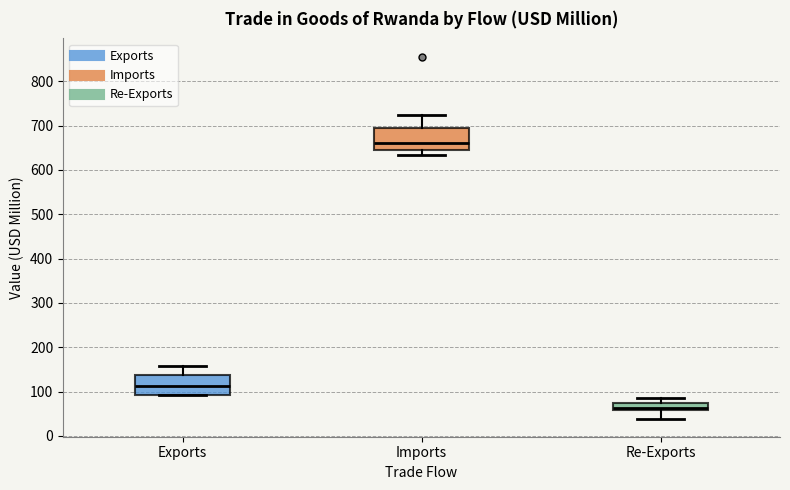

Reading left to right, transcribe this box plot: for each box, give where its median line is, the range the box spans, and where its two whiskers end, as read against the y-axis. The values are not printed on the chart, so give them approximately, as read against the axis.

Exports: median 110, box 90 to 140, whiskers 90 to 160
Imports: median 660, box 640 to 700, whiskers 630 to 720
Re-Exports: median 60 (just above the box's lower edge), box 60 to 70, whiskers 40 to 80